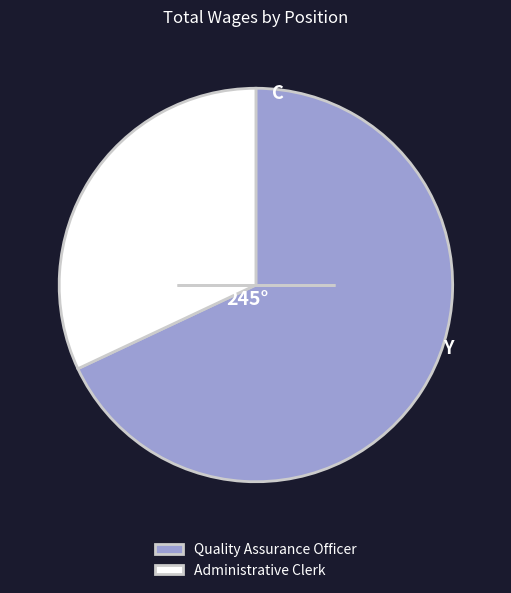

Between Administrative Clerk and Quality Assurance Officer, which is larger?

Quality Assurance Officer